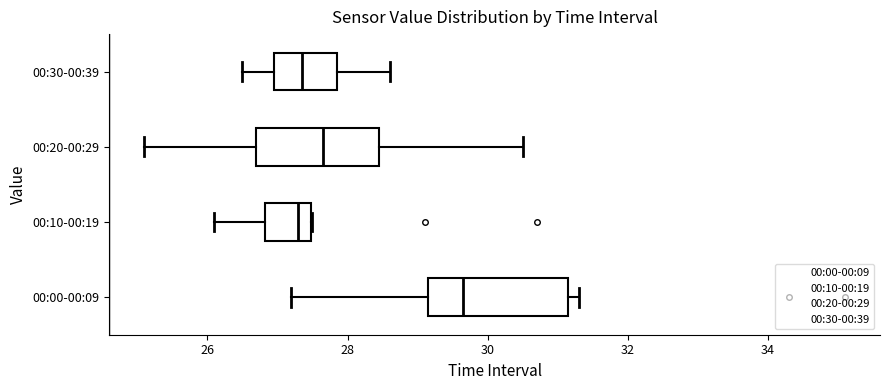

Reading bottom to top, read every box against the x-axis: the position of its median line, the range the box covers, and the ends of its whiskers. The values are not printed on the chart, so give them approximately, as read against the axis.

00:00-00:09: median 29.6, box 29.2 to 31.2, whiskers 27.2 to 31.4
00:10-00:19: median 27.4 (just left of the box's right edge), box 26.8 to 27.4, whiskers 26.2 to 27.6
00:20-00:29: median 27.6, box 26.8 to 28.4, whiskers 25.2 to 30.6
00:30-00:39: median 27.4, box 27.0 to 27.8, whiskers 26.6 to 28.6